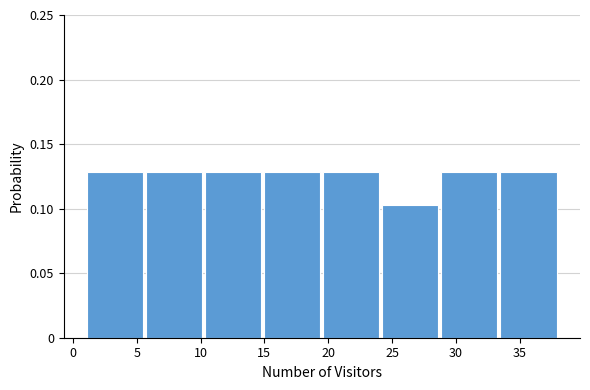

Reading left to right, list every bar in this chart as the range it spans on the x-axis followed by its height. Neither the bar edges nor the heights are printed on the chart, so give them approximately, as read against the axes.

1.0 to 5.5: 0.130
5.5 to 10.5: 0.130
10.5 to 15.0: 0.130
15.0 to 19.5: 0.130
19.5 to 24.0: 0.130
24.0 to 29.0: 0.105
29.0 to 33.5: 0.130
33.5 to 38.0: 0.130